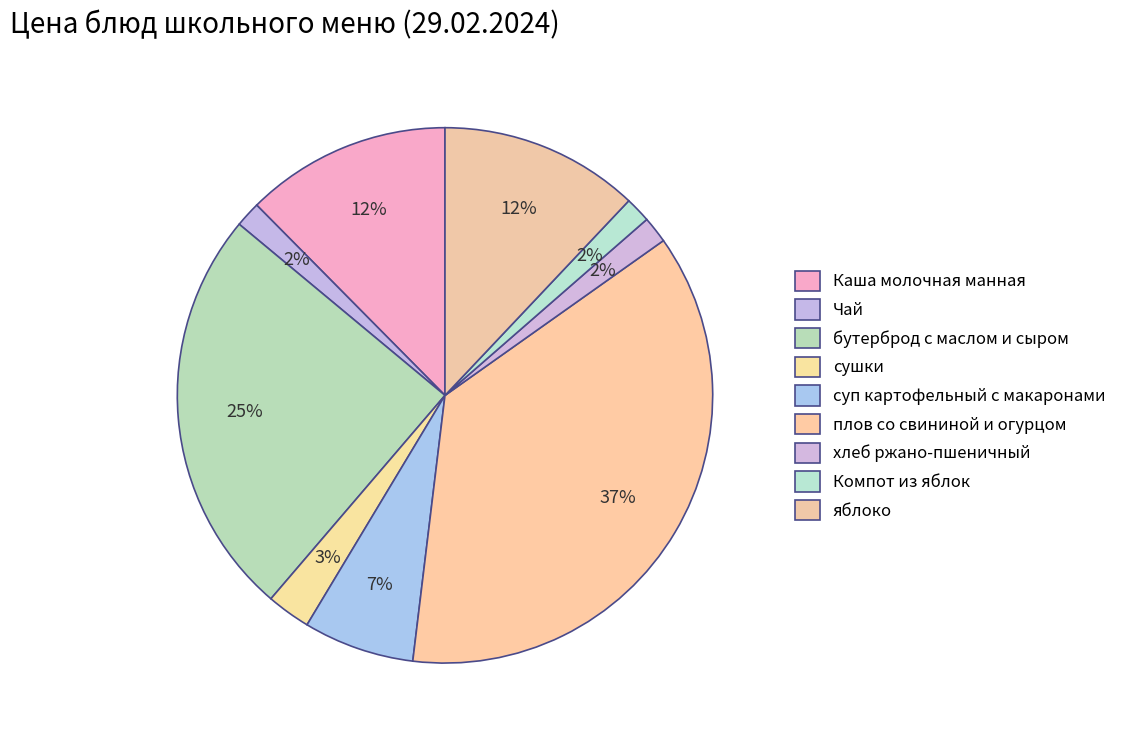

To the nearest percent, what is the difference between the largest and smallest slice percentages?

35%